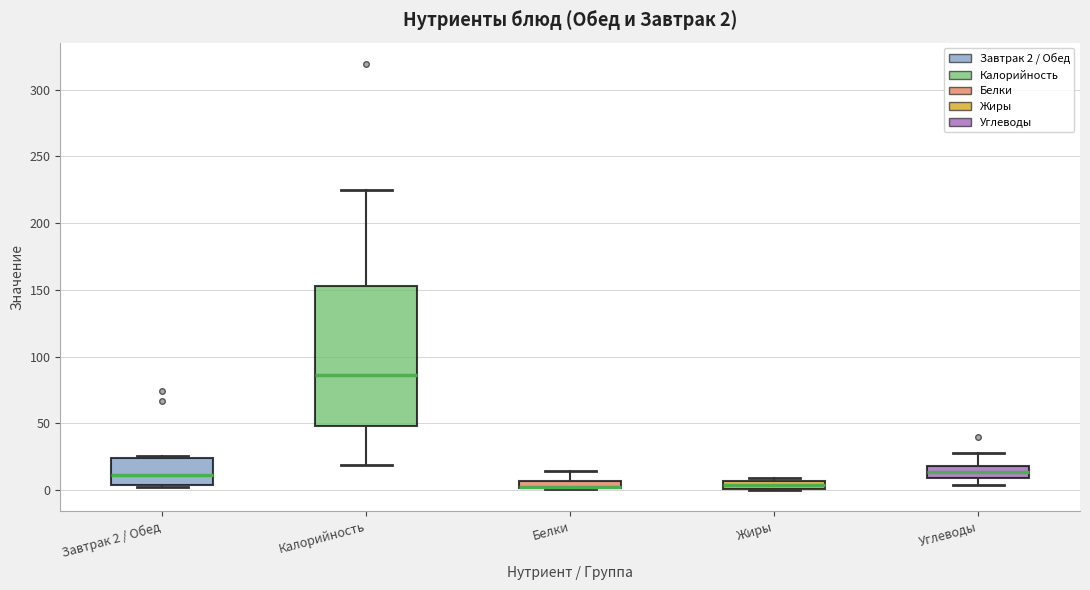

Comparing the boxes themselves (not the whiskers), which one is the tallest?

Калорийность